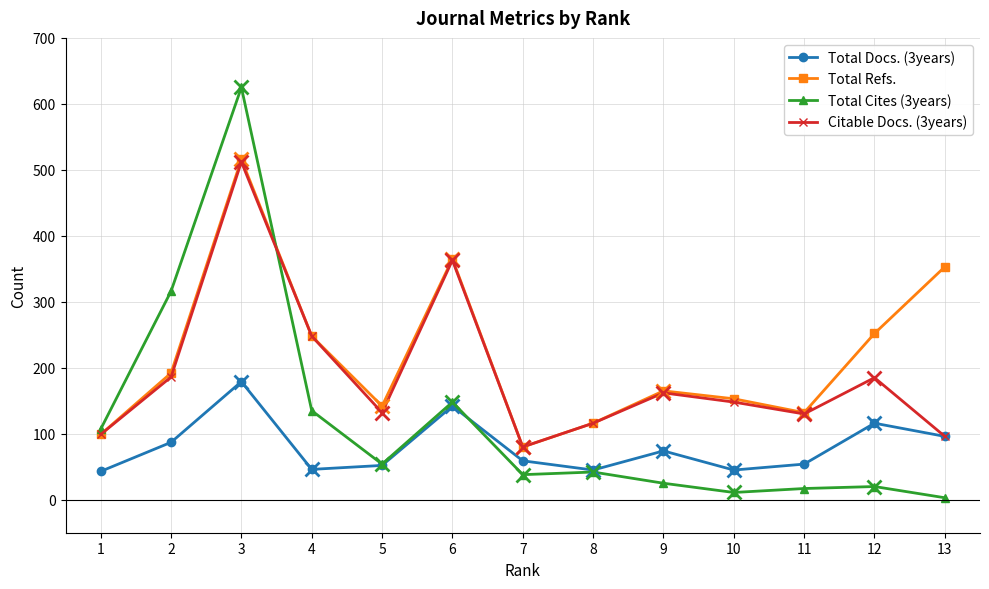

List the series in order of their overall mean, highest first.

Total Refs., Citable Docs. (3years), Total Cites (3years), Total Docs. (3years)